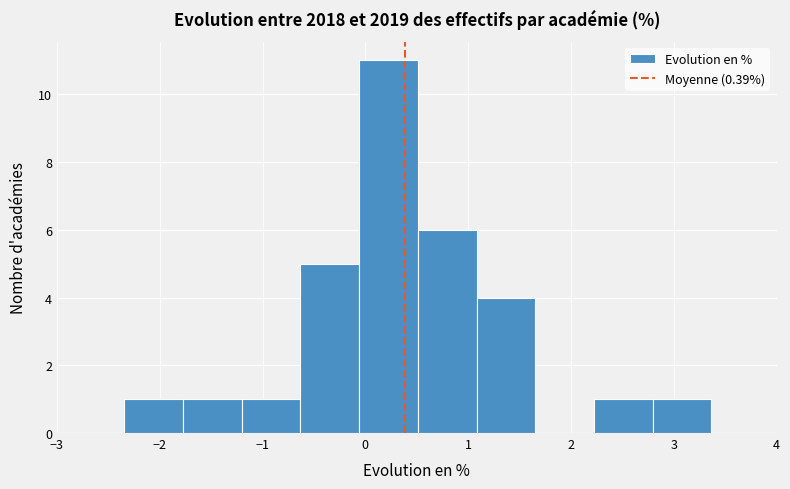

What is the height of the bar covering -0.1 to 0.5 on the x-axis? Neither the bar edges nor the heights are printed on the chart, so give them approximately, as read against the axes.

11